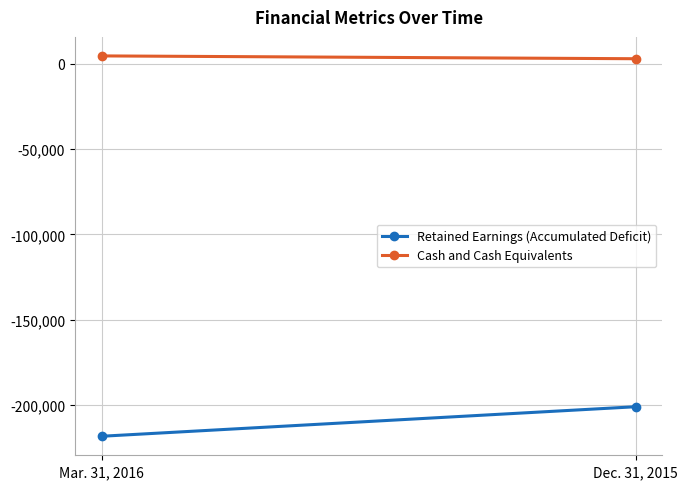

Reading left to right, list all the values displayed in this chart.

Retained Earnings (Accumulated Deficit): Mar. 31, 2016=-218371	Dec. 31, 2015=-201053
Cash and Cash Equivalents: Mar. 31, 2016=4694	Dec. 31, 2015=3038